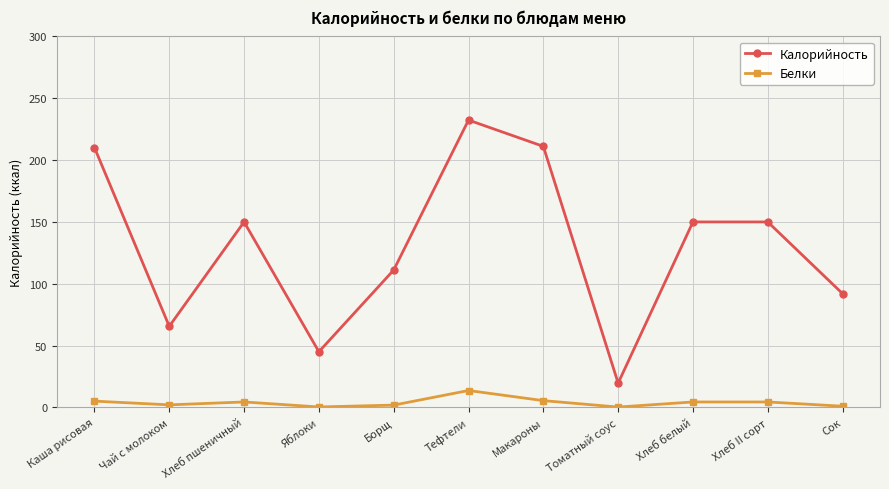

Count the number of data series in this chart.

2